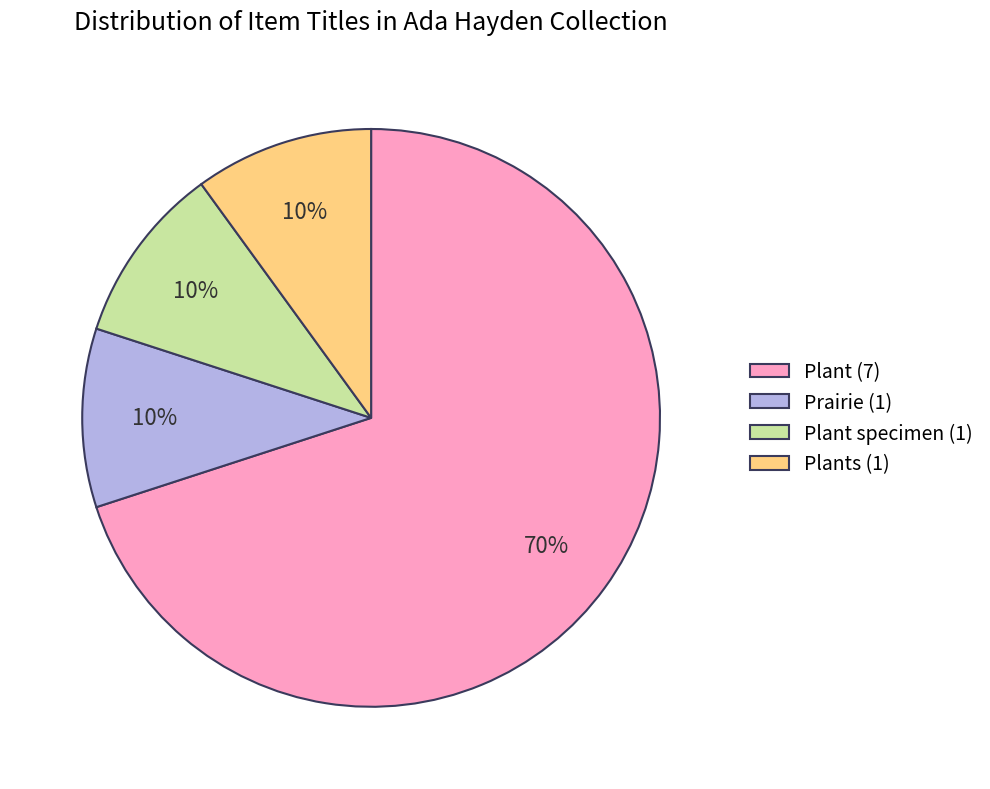

The Prairie (1) slice represents 2% of the pie. True or false?

False